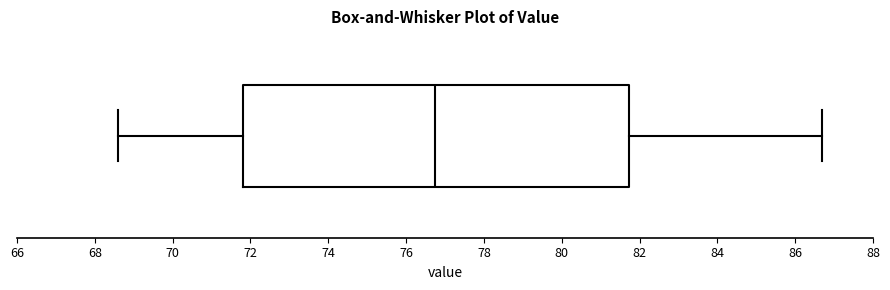

Where does the right whisker of the box end on the x-axis? The values are not printed on the chart, so give them approximately, as read against the axis.

86.8